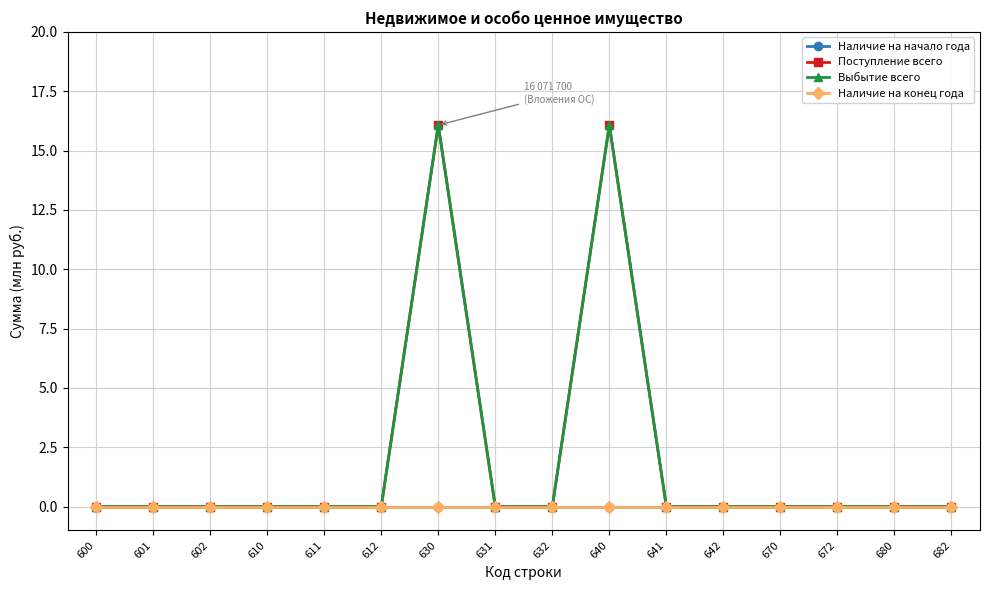

Reading left to right, list all the values displayed in this chart.

Наличие на начало года: 0.0	0.0	0.0	0.0	0.0	0.0	0.0	0.0	0.0	0.0	0.0	0.0	0.0	0.0	0.0	0.0
Поступление всего: 0.0	0.0	0.0	0.0	0.0	0.0	16.1	0.0	0.0	16.1	0.0	0.0	0.0	0.0	0.0	0.0
Выбытие всего: 0.0	0.0	0.0	0.0	0.0	0.0	16.1	0.0	0.0	16.1	0.0	0.0	0.0	0.0	0.0	0.0
Наличие на конец года: 0.0	0.0	0.0	0.0	0.0	0.0	0.0	0.0	0.0	0.0	0.0	0.0	0.0	0.0	0.0	0.0